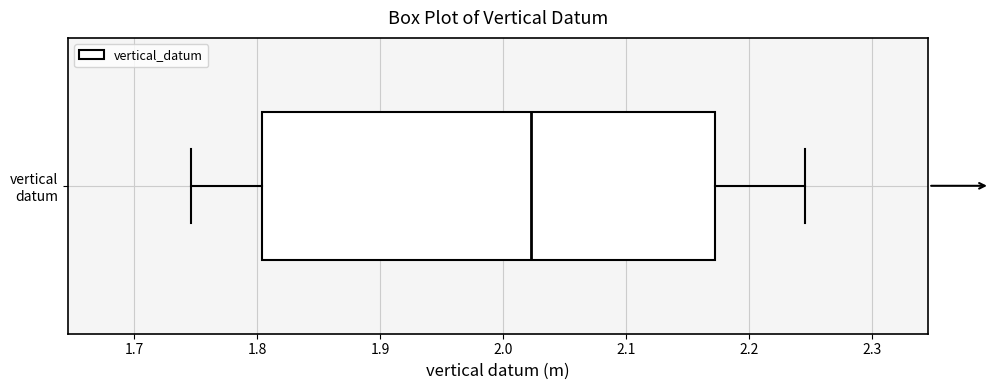

Read this box plot against the x-axis: the position of the median line, the range covered by the box, and the ends of both whiskers. The values are not printed on the chart, so give them approximately, as read against the axis.

median 2.02, box 1.80 to 2.17, whiskers 1.75 to 2.25